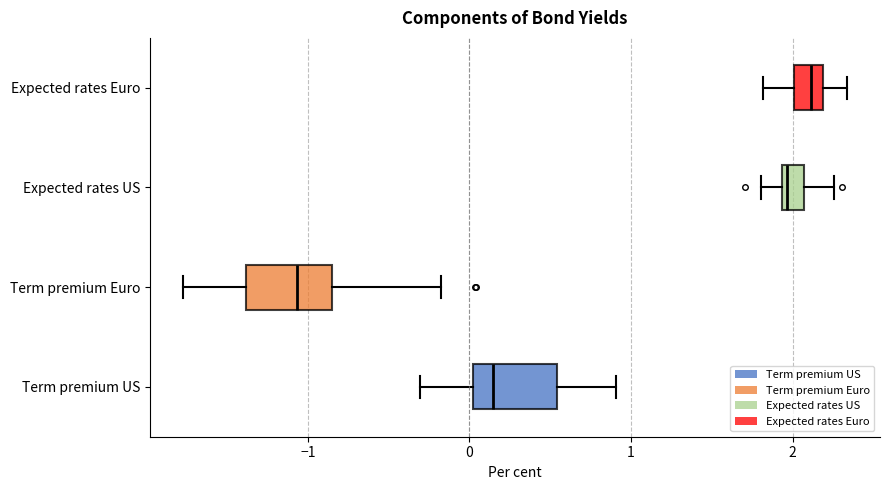

Which box has the furthest to the right median line?

Expected rates Euro